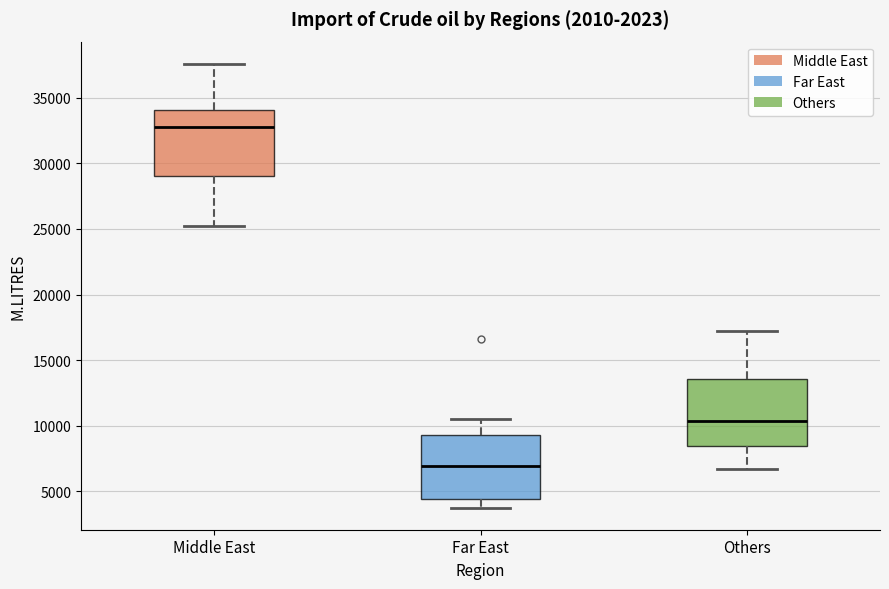

Which box has the lowest median line?

Far East